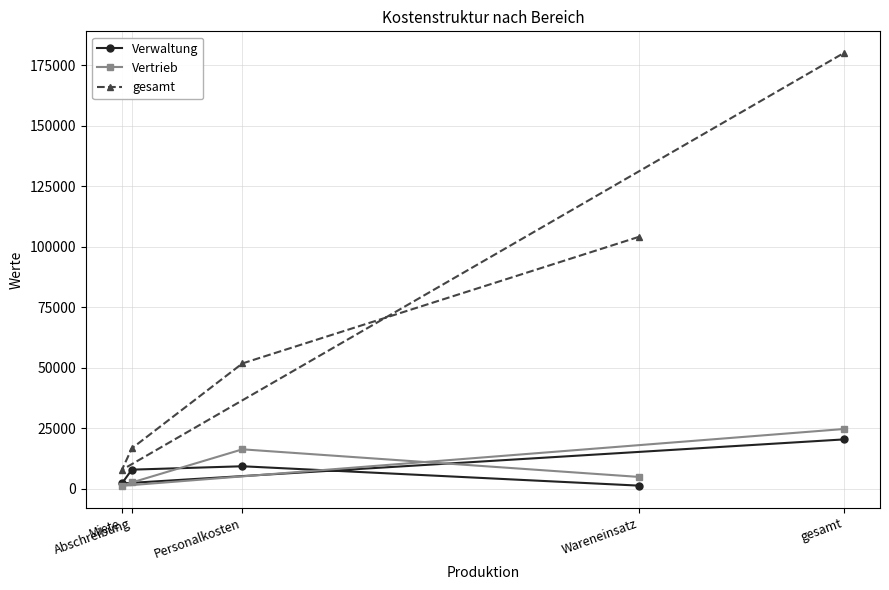

What is the sum of the gesamt values at Abschreibung and Wareneinsatz?

120600